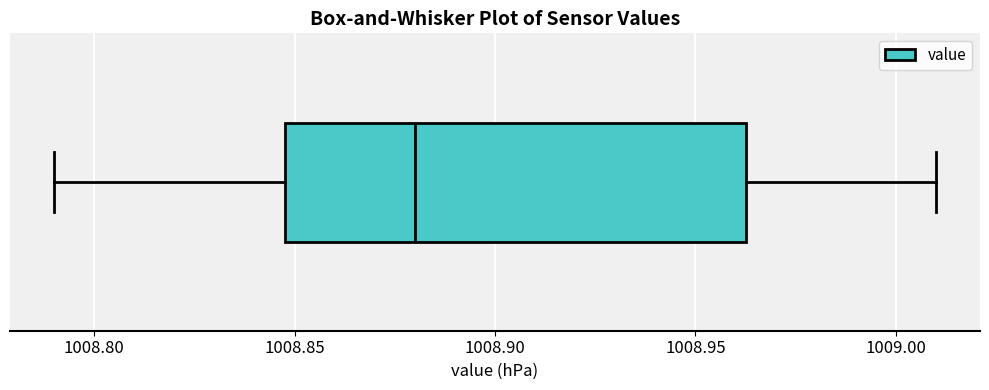

Read this box plot against the x-axis: the position of the median line, the range covered by the box, and the ends of both whiskers. The values are not printed on the chart, so give them approximately, as read against the axis.

median 1008.880, box 1008.850 to 1008.965, whiskers 1008.790 to 1009.010